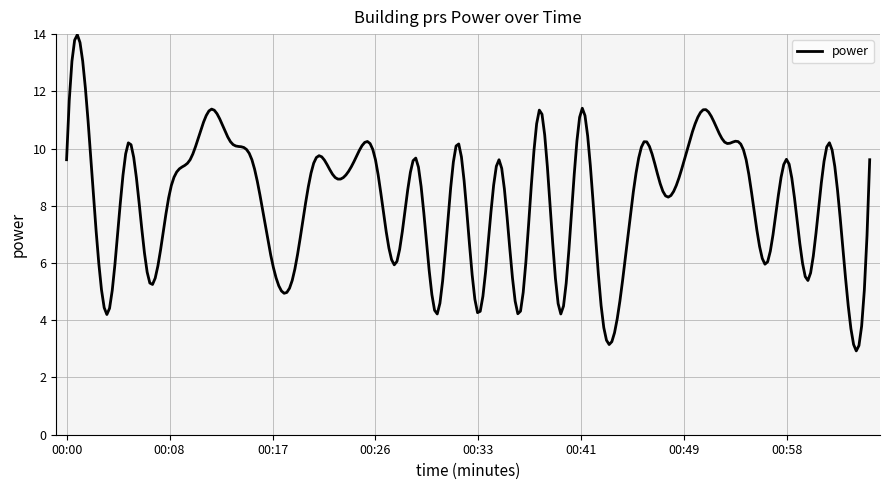

What is the difference between the maximum and minimum values?

11.0